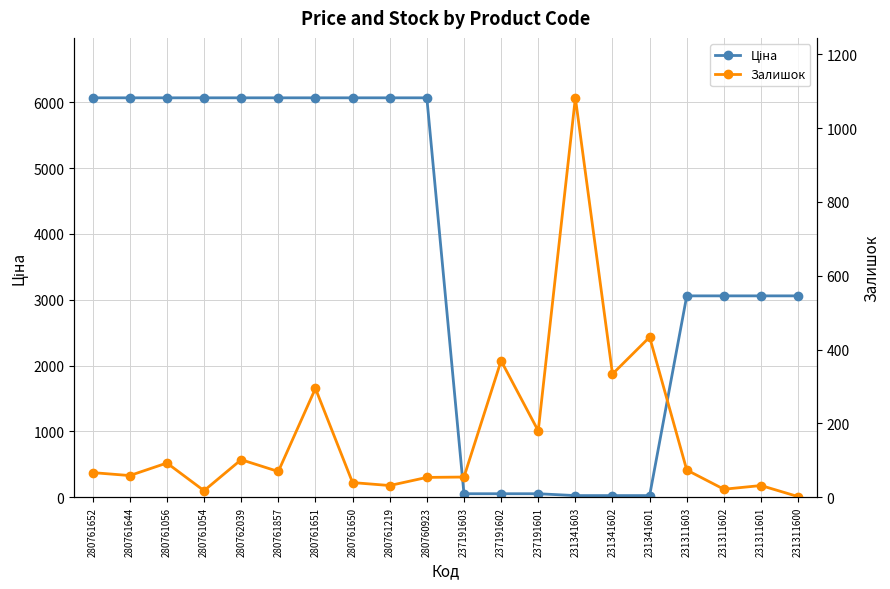

List the series in order of their peak value, lowest first.

Залишок, Ціна